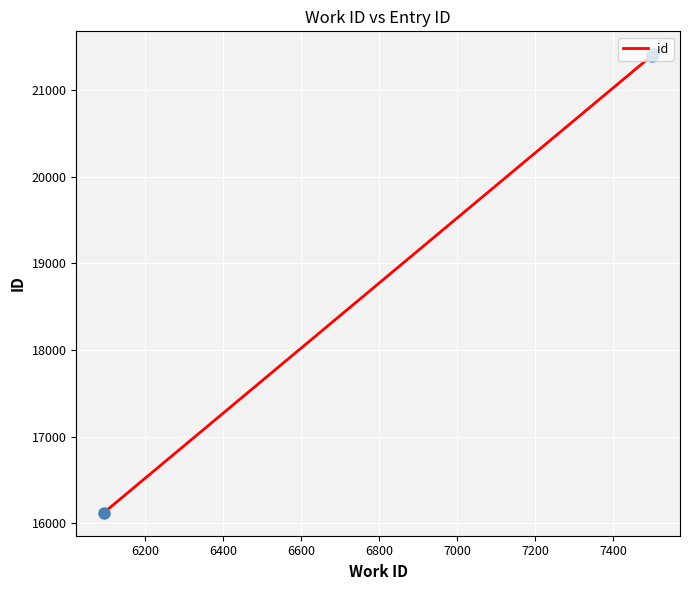

Which has a higher value, 6200 or 7000?

7000